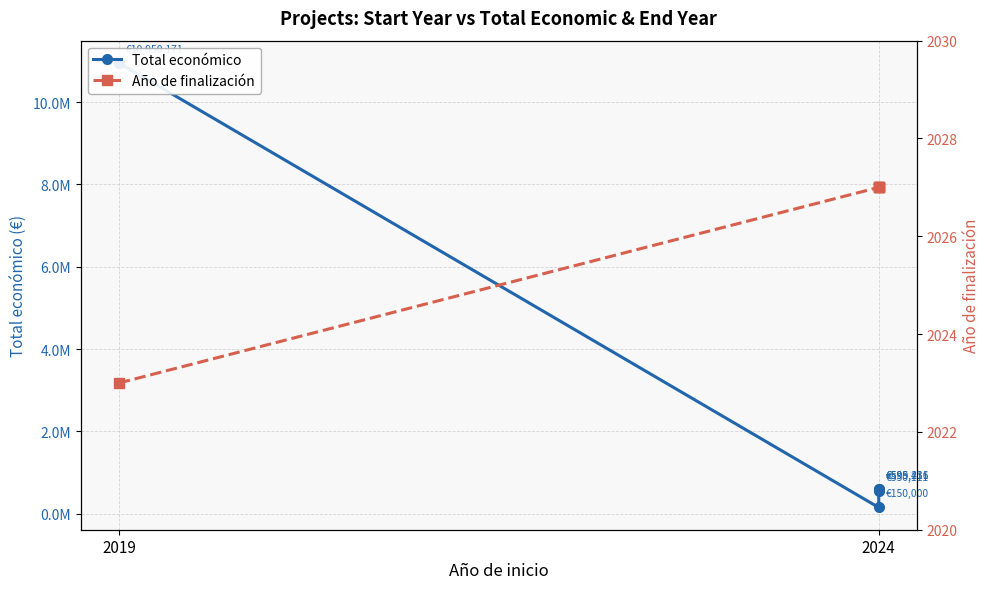

What is the minimum value shown in the chart?

2023